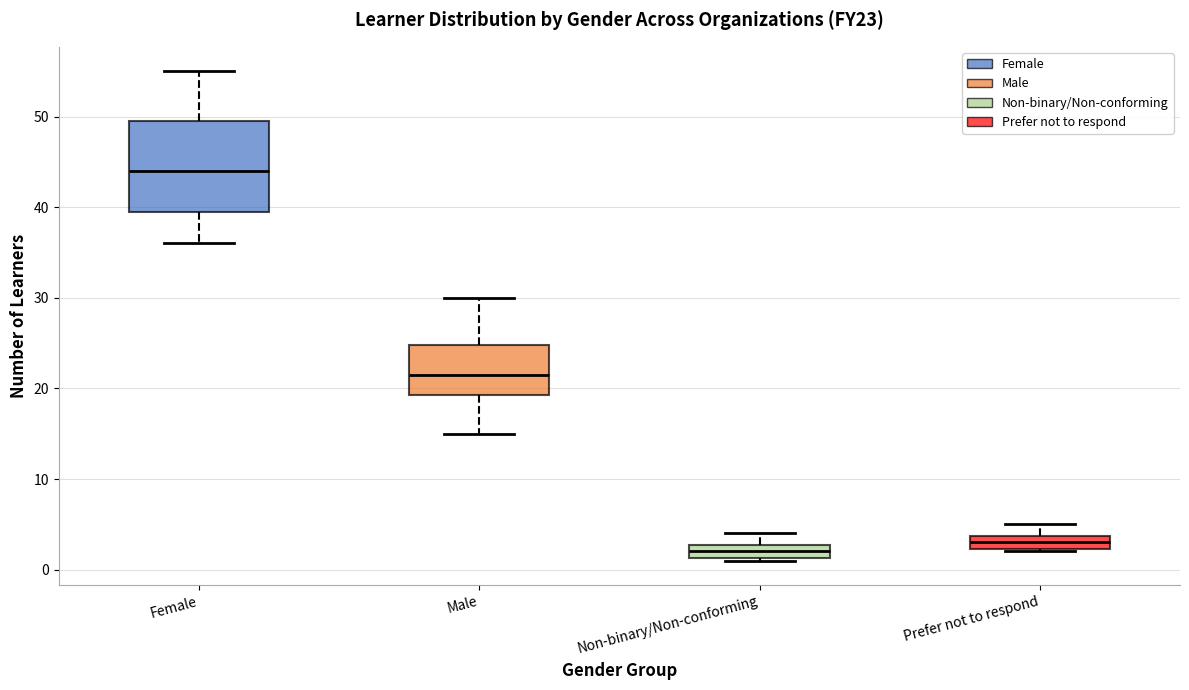

Which box has the highest median line?

Female